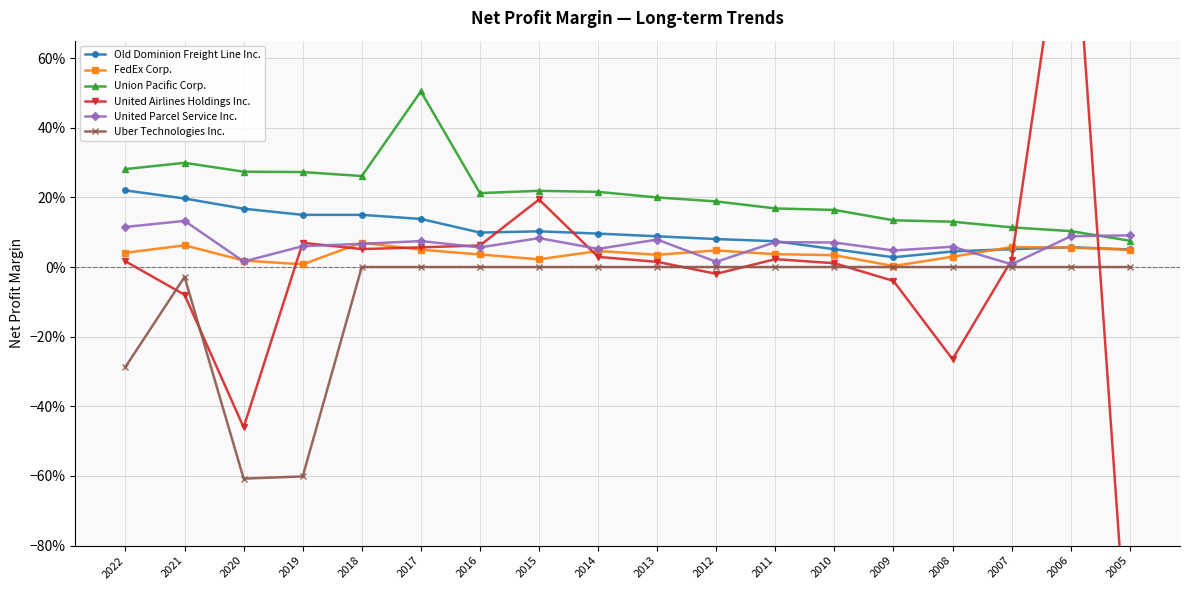

Is the value of United Parcel Service Inc. at 2021 greater than the value of Union Pacific Corp. at 2019?

No